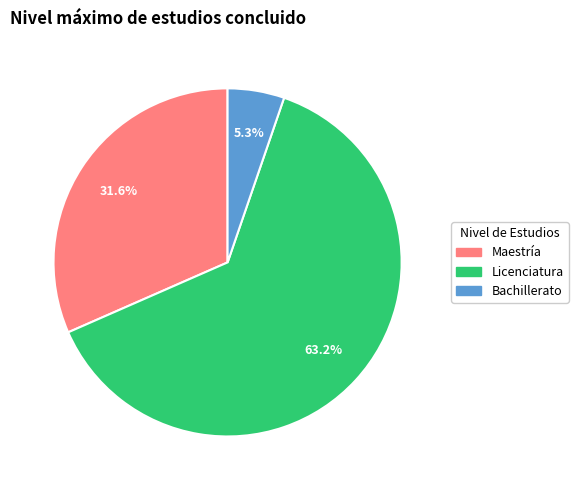

Does Licenciatura represent more than half of the total?

Yes